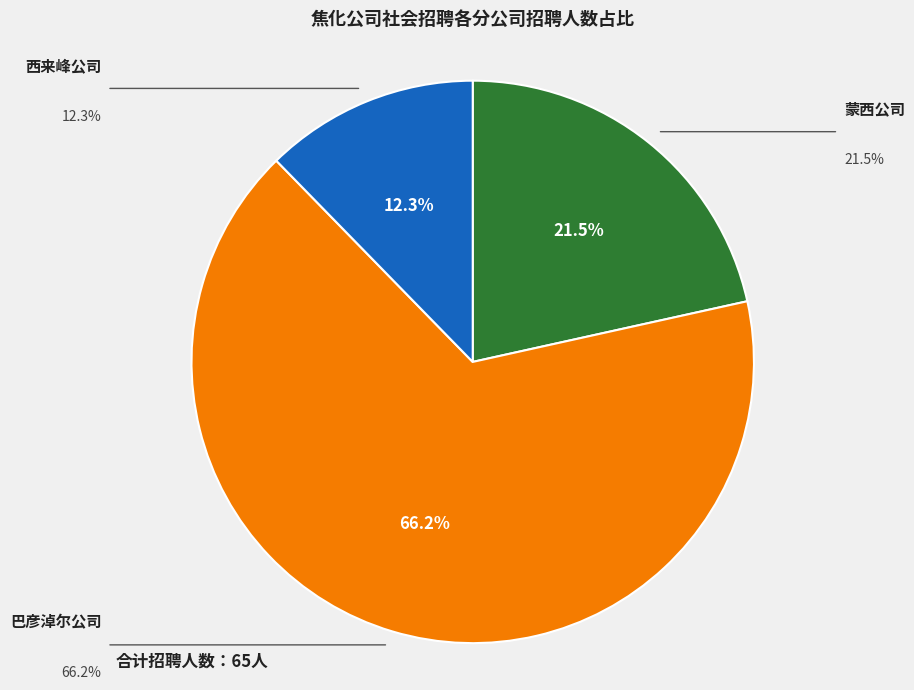

How many slices are in this pie chart?

3